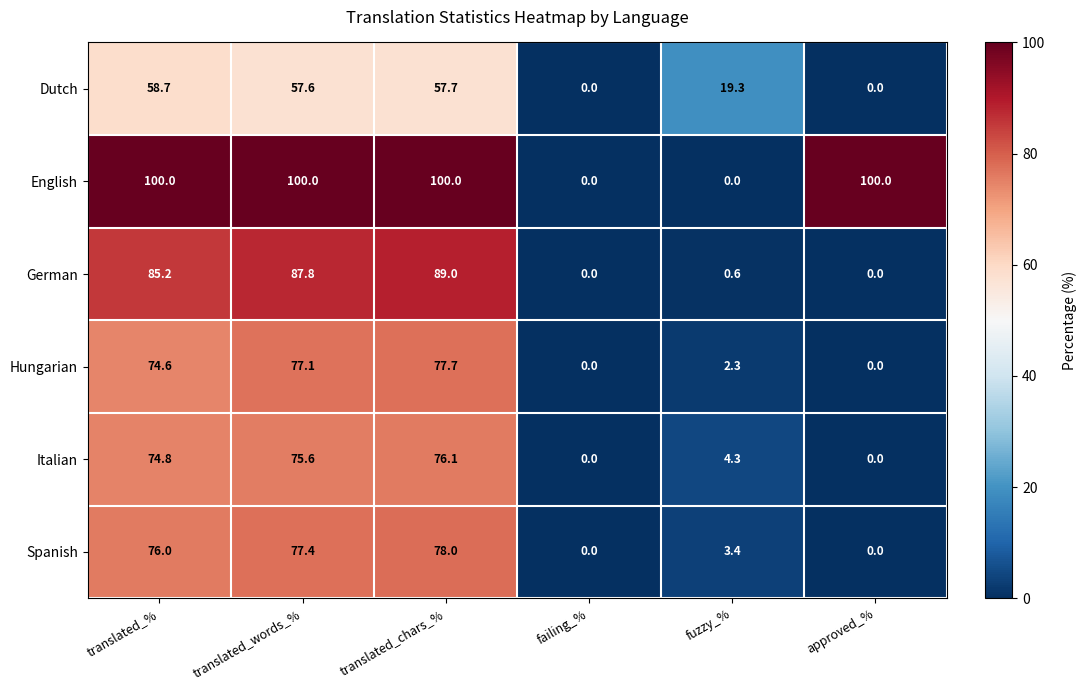

What is the difference between the maximum and minimum values in the German series?

89.0